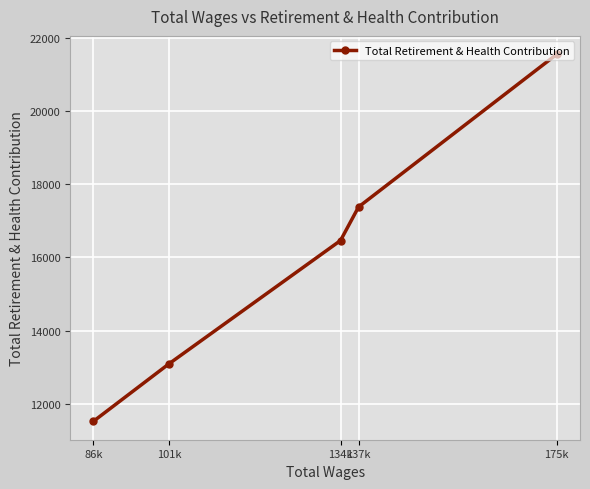

True or false: the data has more than 2 interior local peaks.

False